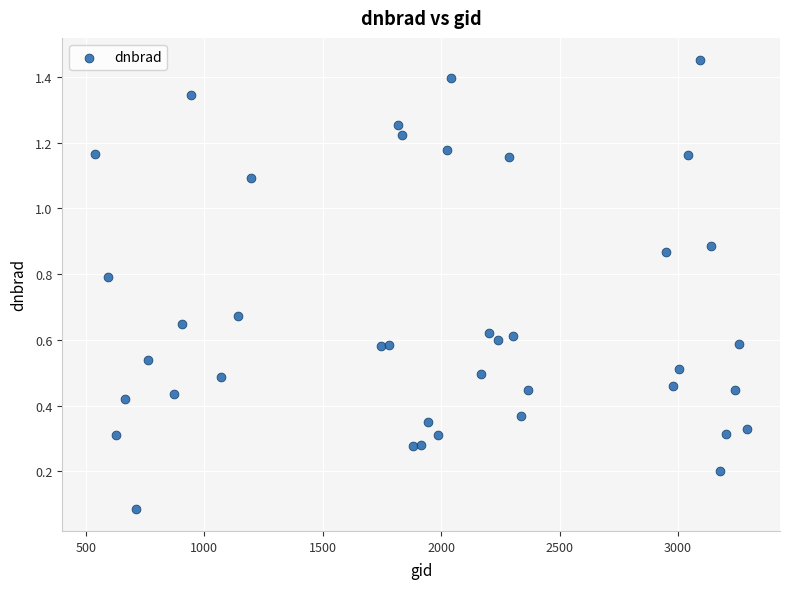

What is the range of Y values (max minus min)?

1.4